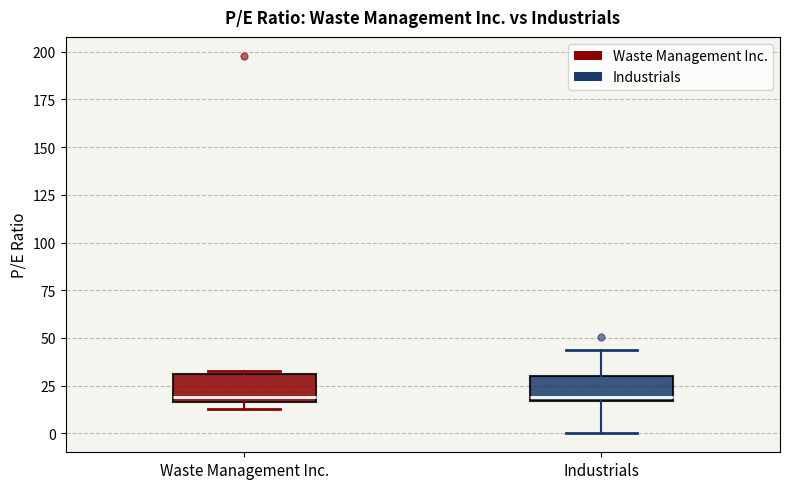

Reading left to right, read every box against the y-axis: the position of its median line, the range the box covers, and the ends of its whiskers. The values are not printed on the chart, so give them approximately, as read against the axis.

Waste Management Inc.: median 20, box 15 to 30, whiskers 15 (just below the box's lower edge) to 35
Industrials: median 20, box 15 to 30, whiskers 0 to 45